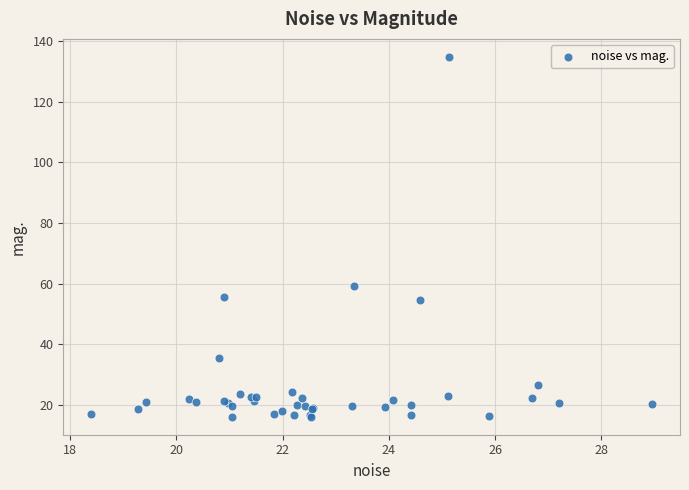

What Y value in the scatter plot is closest to 75?

59.1